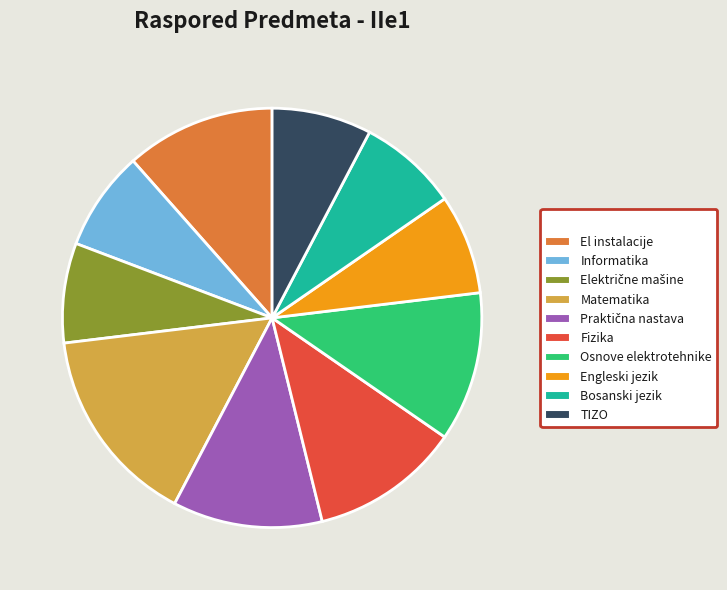

The El instalacije slice represents 25% of the pie. True or false?

False